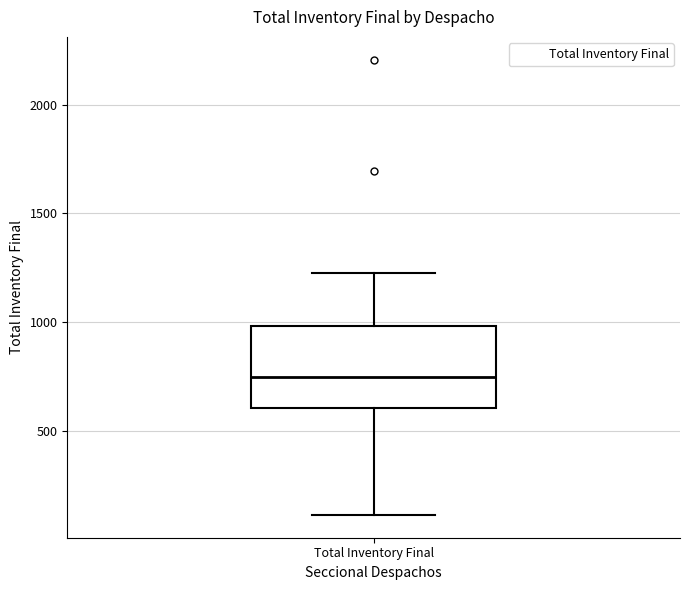

Where does the upper whisker of the box for Total Inventory Final end on the y-axis? The values are not printed on the chart, so give them approximately, as read against the axis.

1250